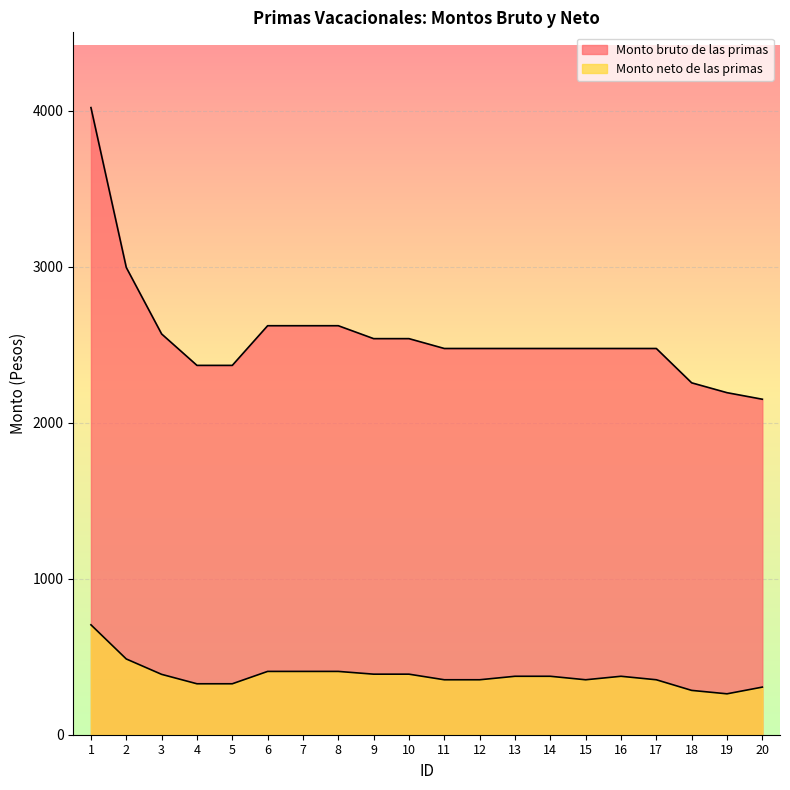

Which label corresponds to the smallest value in the chart?

19